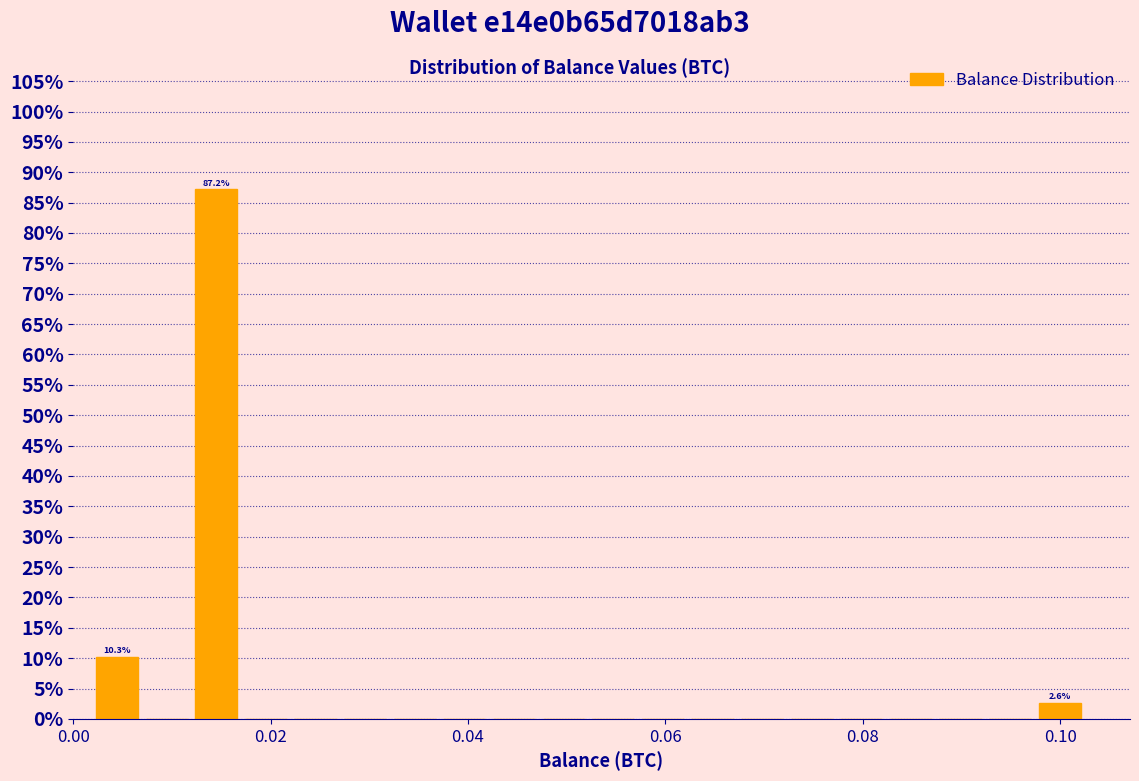

Around what value on the x-axis is the tallest bar? Give the approximate position of its centre, as read against the axis.

0.014